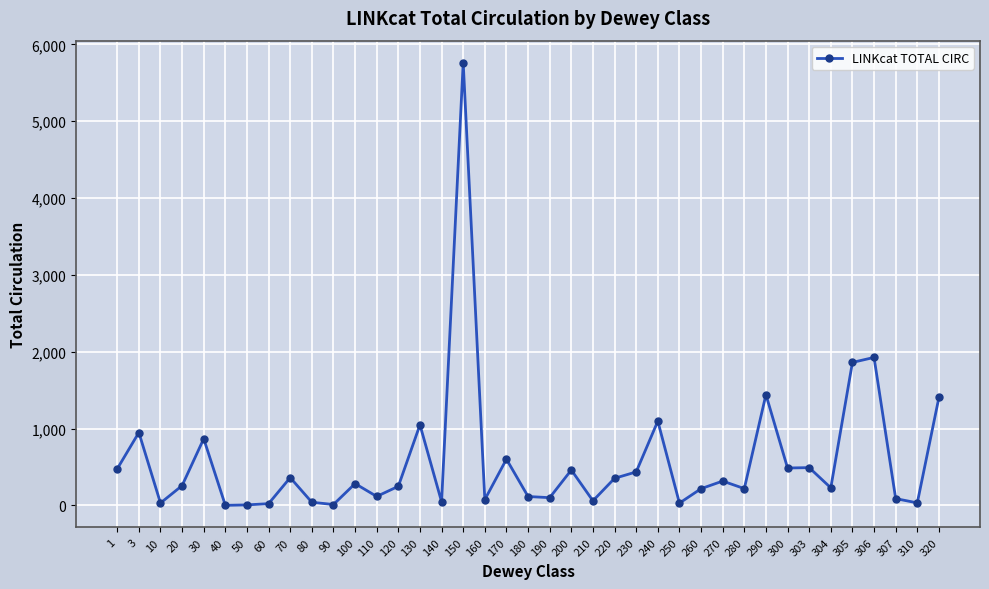

What is the sum of all values?

22584